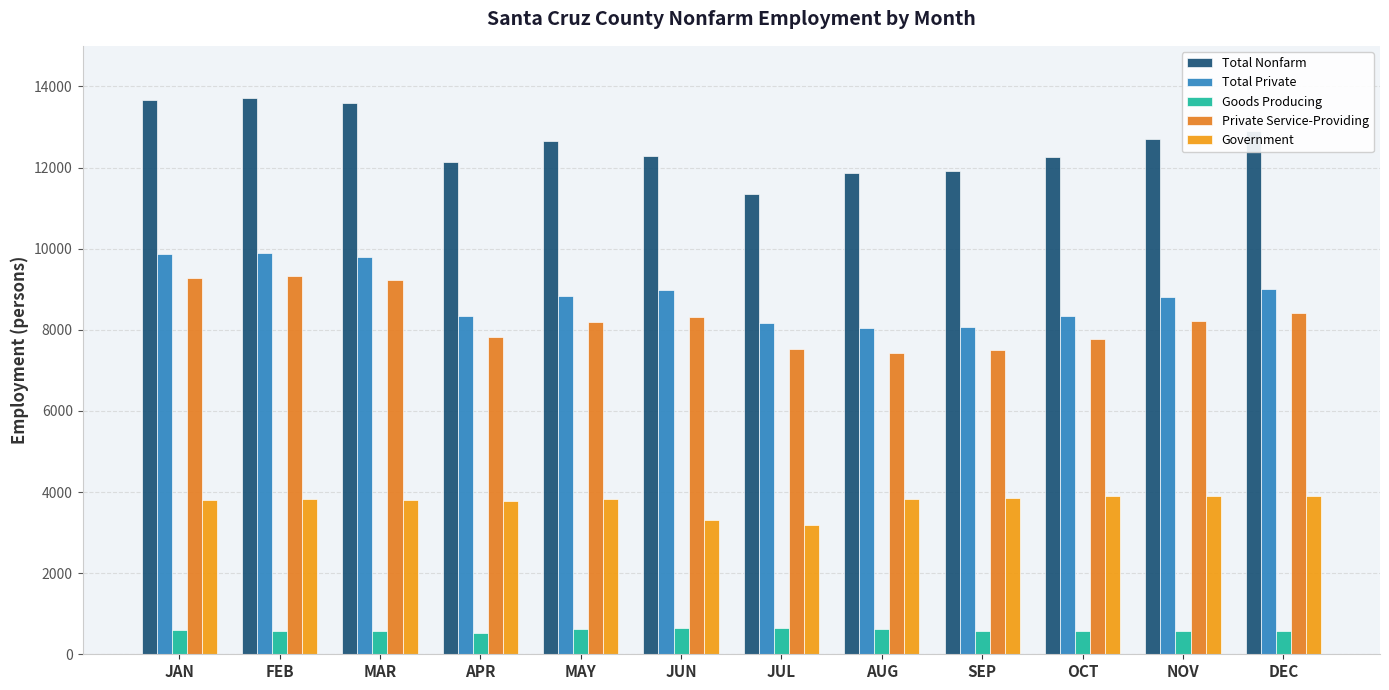

How many distinct data groups are displayed?

5